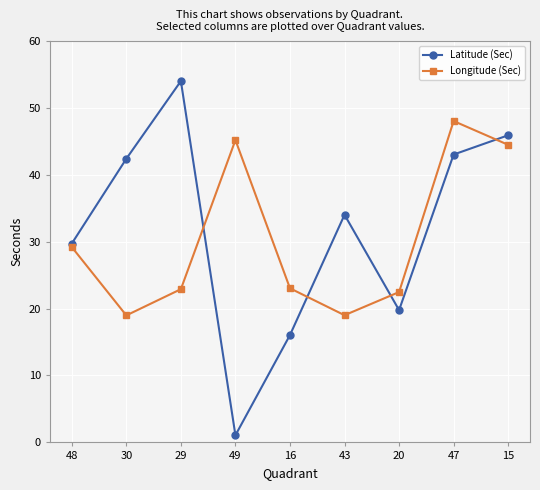

What is the total value across all series at 48?

58.9